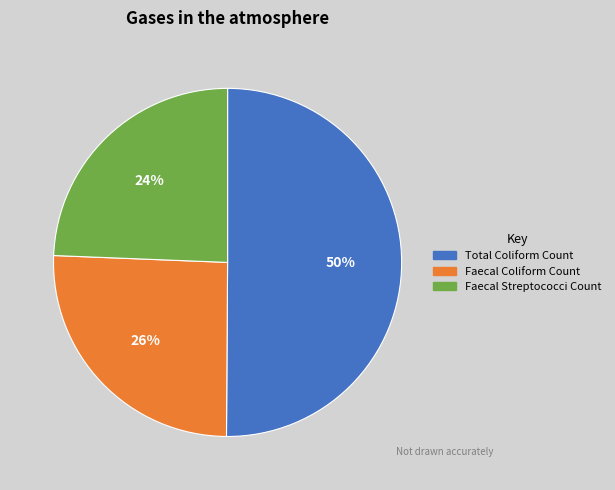

What is the ratio of the value at Faecal Streptococci Count to the value at Total Coliform Count?

0.5